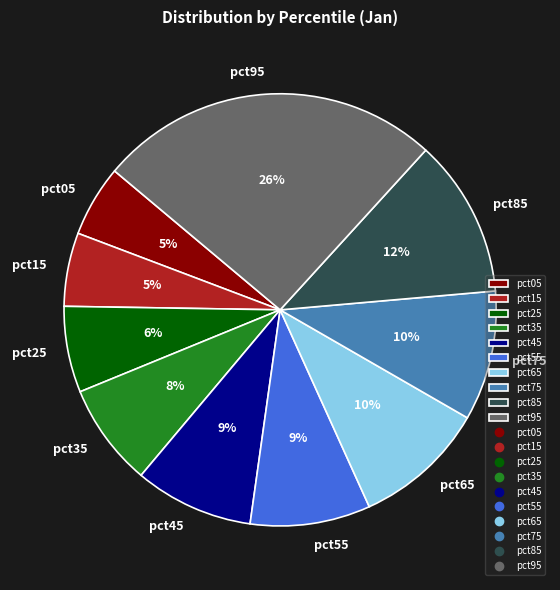

To the nearest percent, what is the average slice percentage?

10%